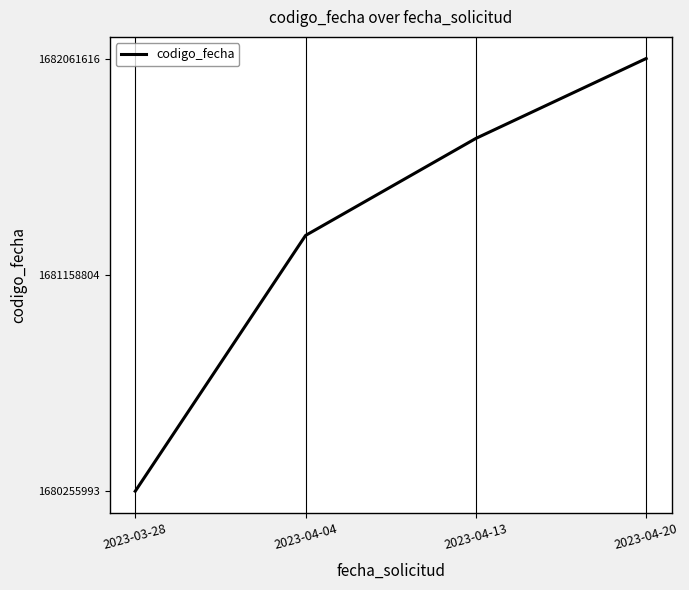

At which label is the value closest to 1681158804?

2023-04-04